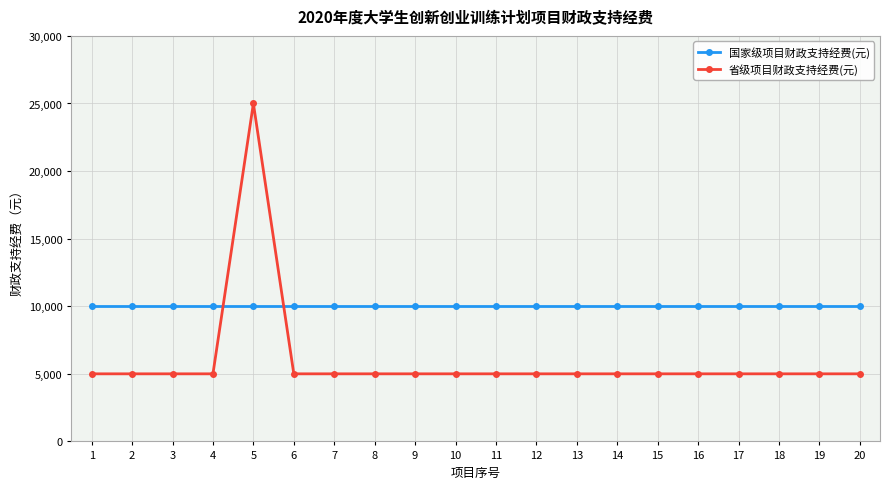

True or false: 省级项目财政支持经费(元) has a value of 44450 at 5.

False